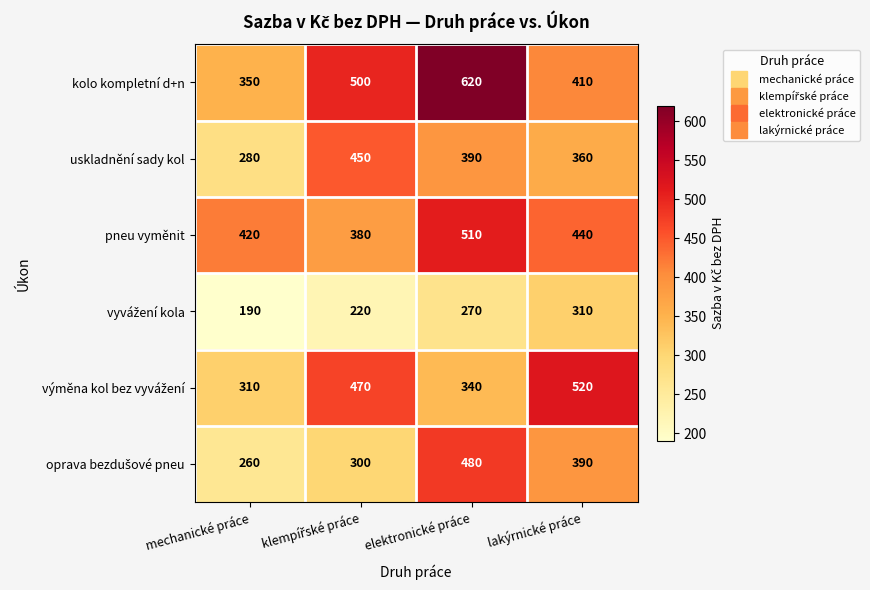

Which category has the lowest value across all series?

mechanické práce